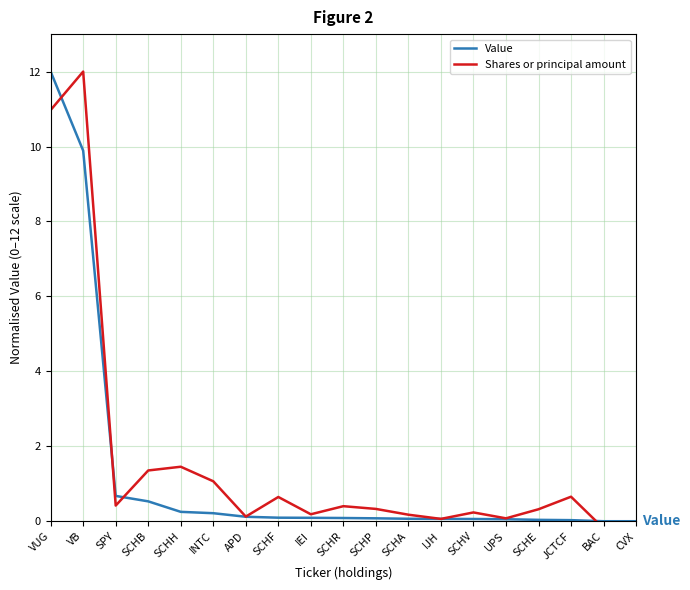

What is the difference between the maximum and minimum values in the Value series?

12.0